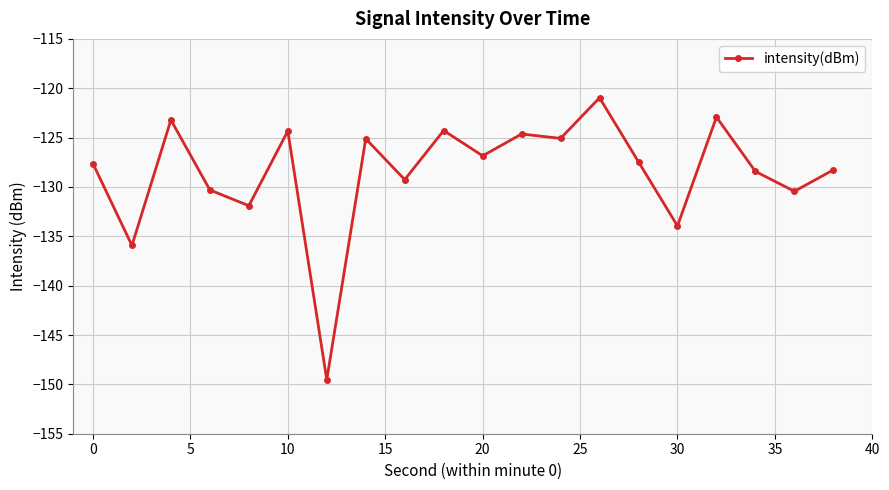

What is the value of the 10th point from the left?

-124.3